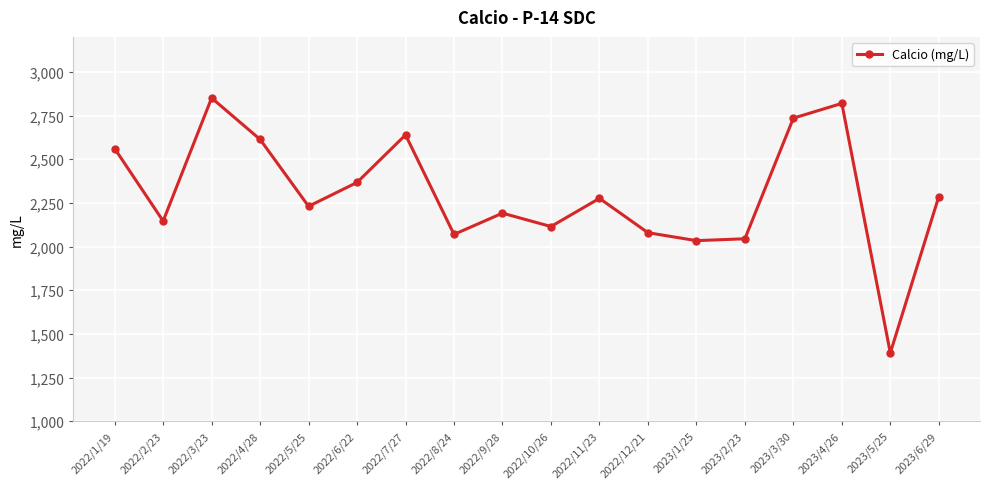

What is the label of the 14th point from the right?

2022/5/25